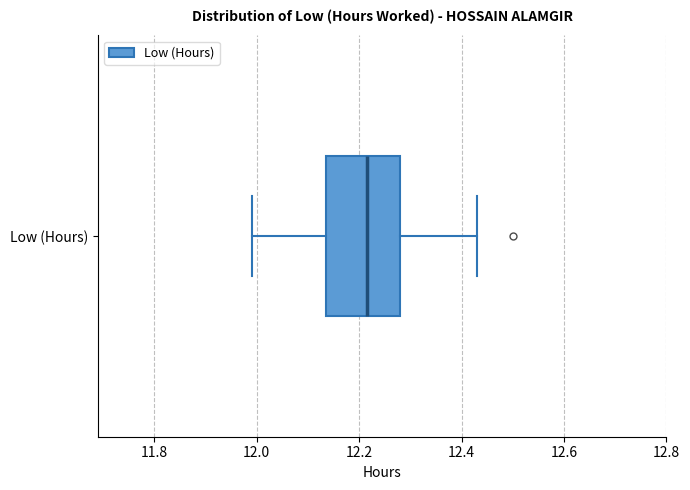

Transcribe this box plot: give where the median line is, the range the box spans, and where the two whiskers end, as read against the x-axis. The values are not printed on the chart, so give them approximately, as read against the axis.

median 12.22, box 12.14 to 12.28, whiskers 12.00 to 12.44